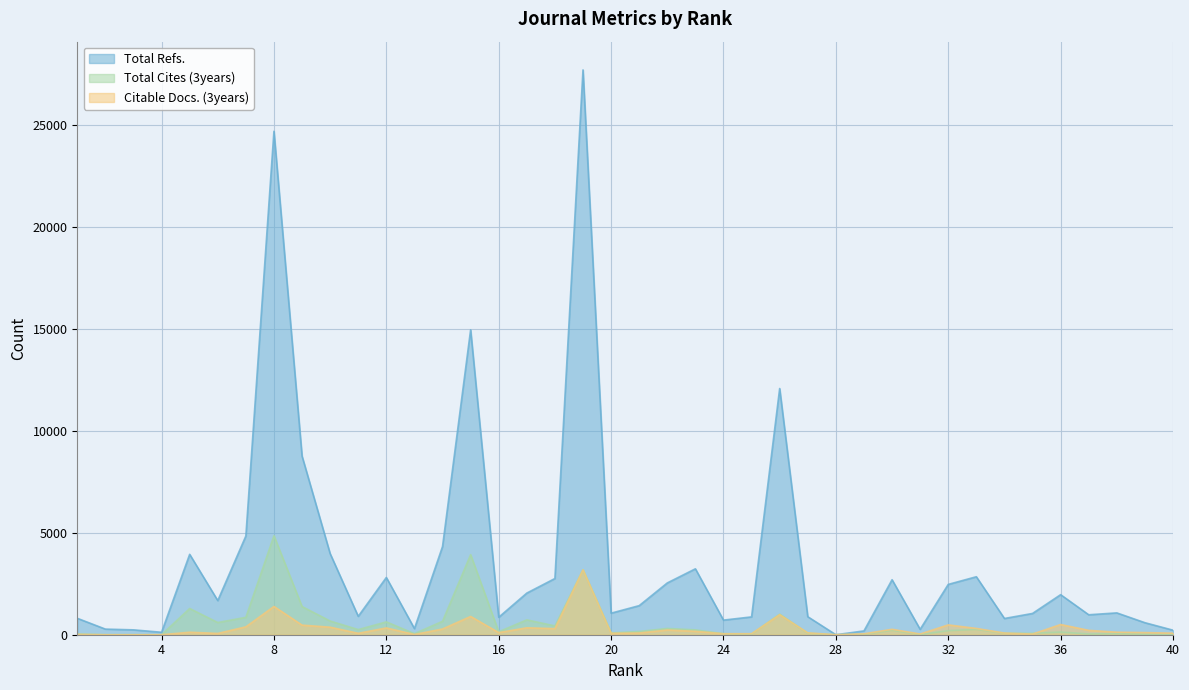

What is the greatest value displayed?

27712